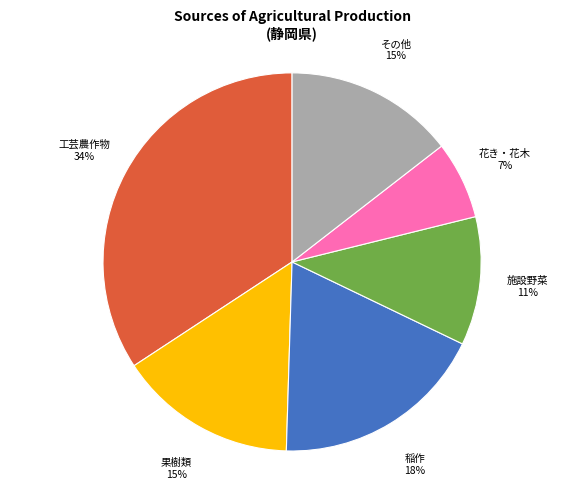

Does 工芸農作物 represent more than half of the total?

No